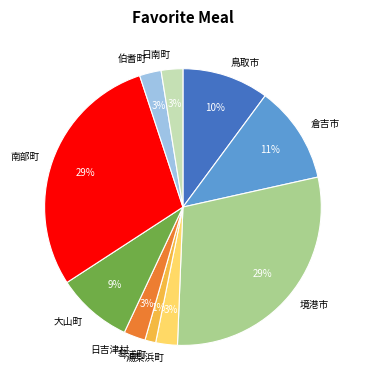

To the nearest percent, what is the combined percentage of 南部町 and 伯耆町?

32%